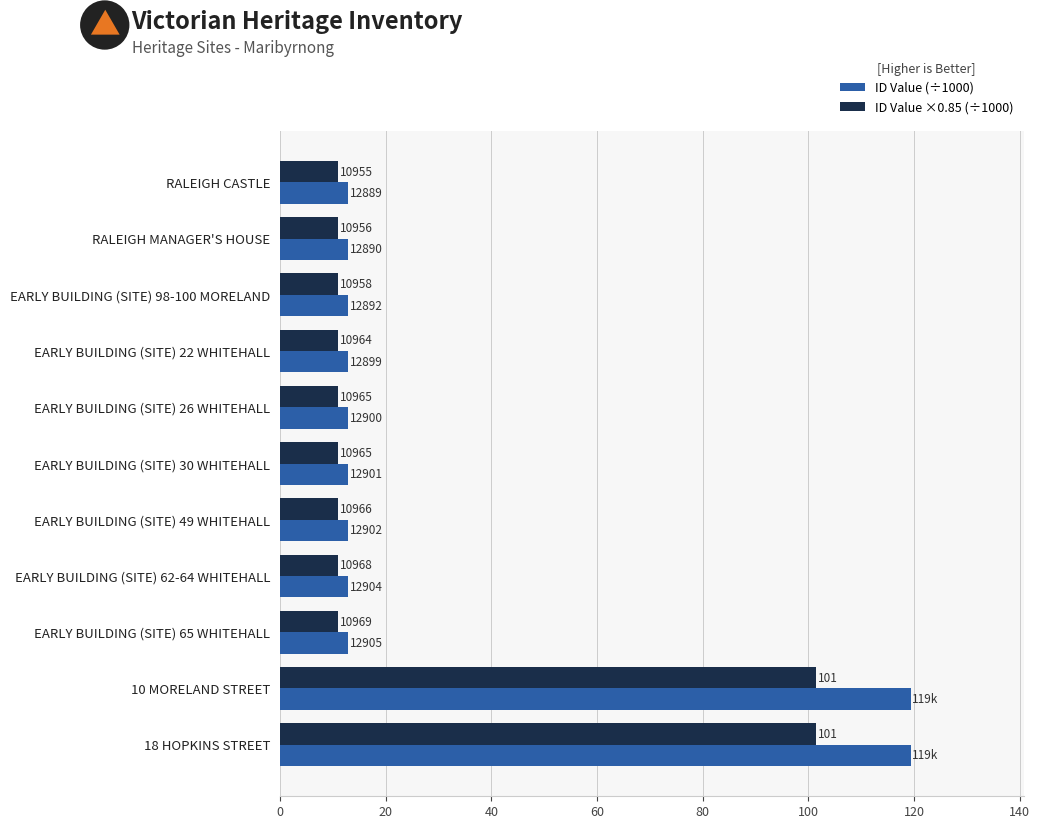

What are all the series names shown in the legend?

ID Value (÷1000), ID Value ×0.85 (÷1000)